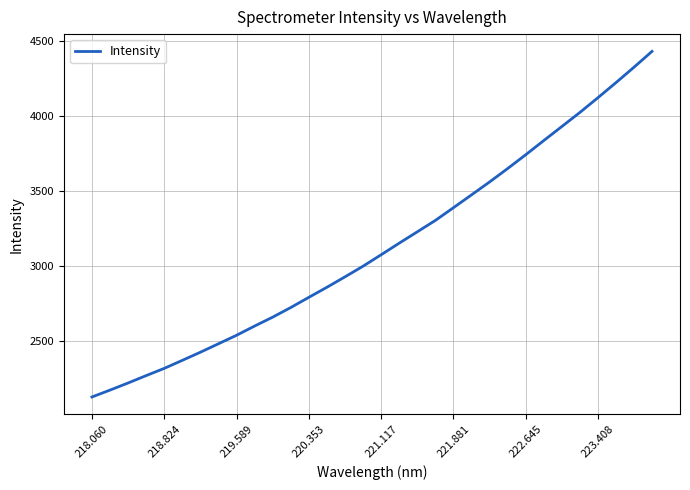

What is the greatest value displayed?

4429.9